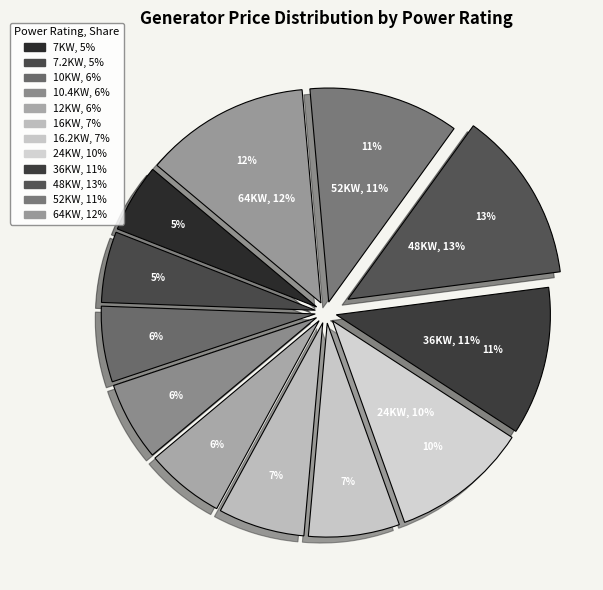

To the nearest percent, what percentage of the pie is 24KW?

10%